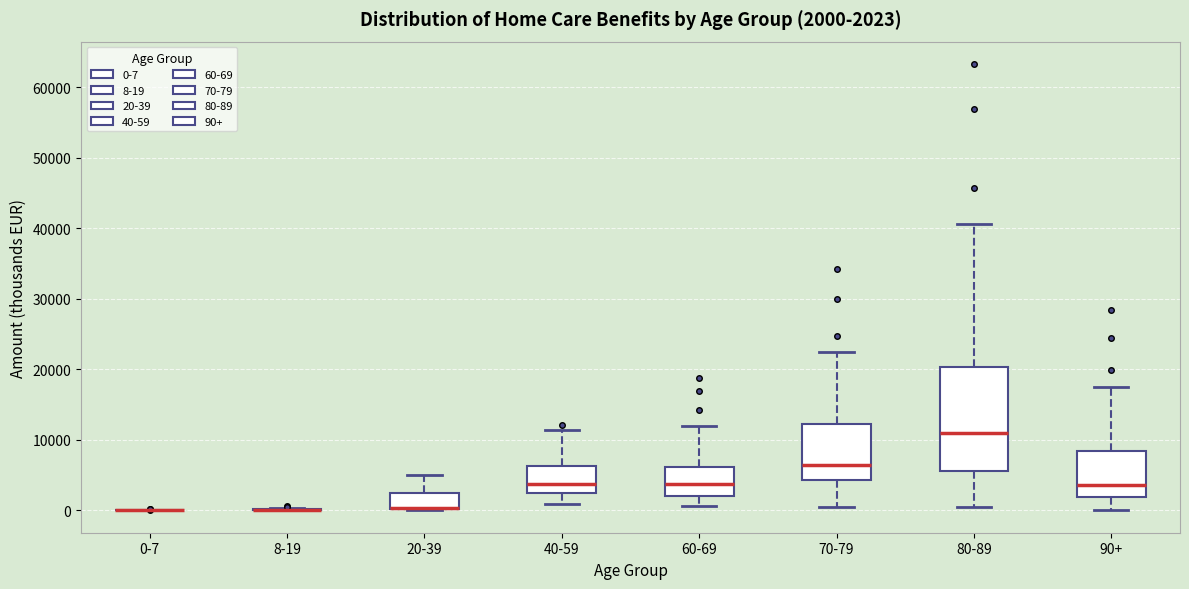

Comparing the boxes themselves (not the whiskers), which one is the tallest?

80-89